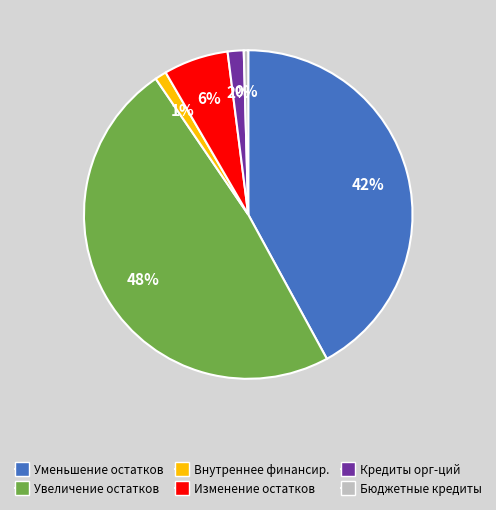

Does any single category account for the majority?

No